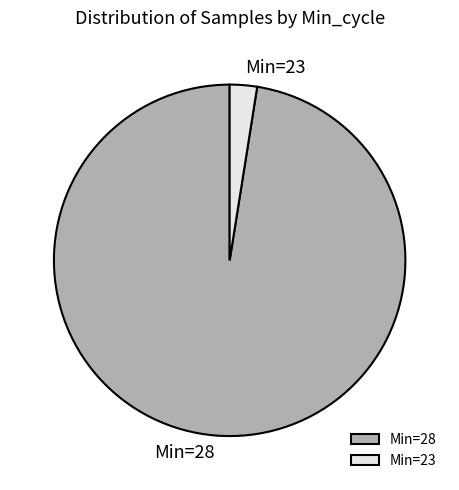

Count the number of slices in the pie.

2